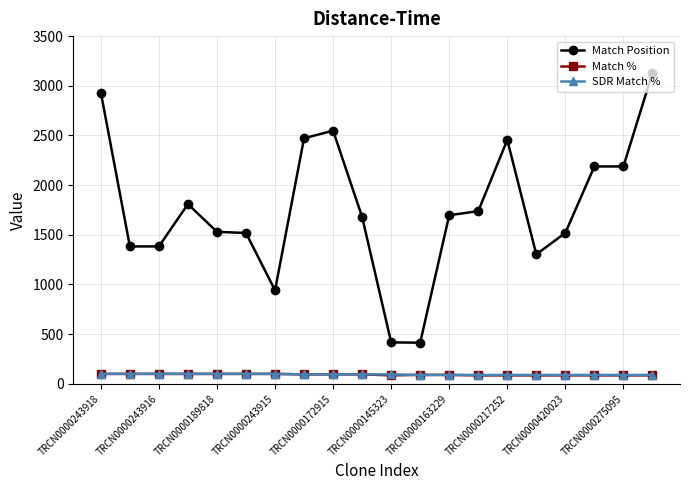

Does the chart have visible grid lines?

Yes